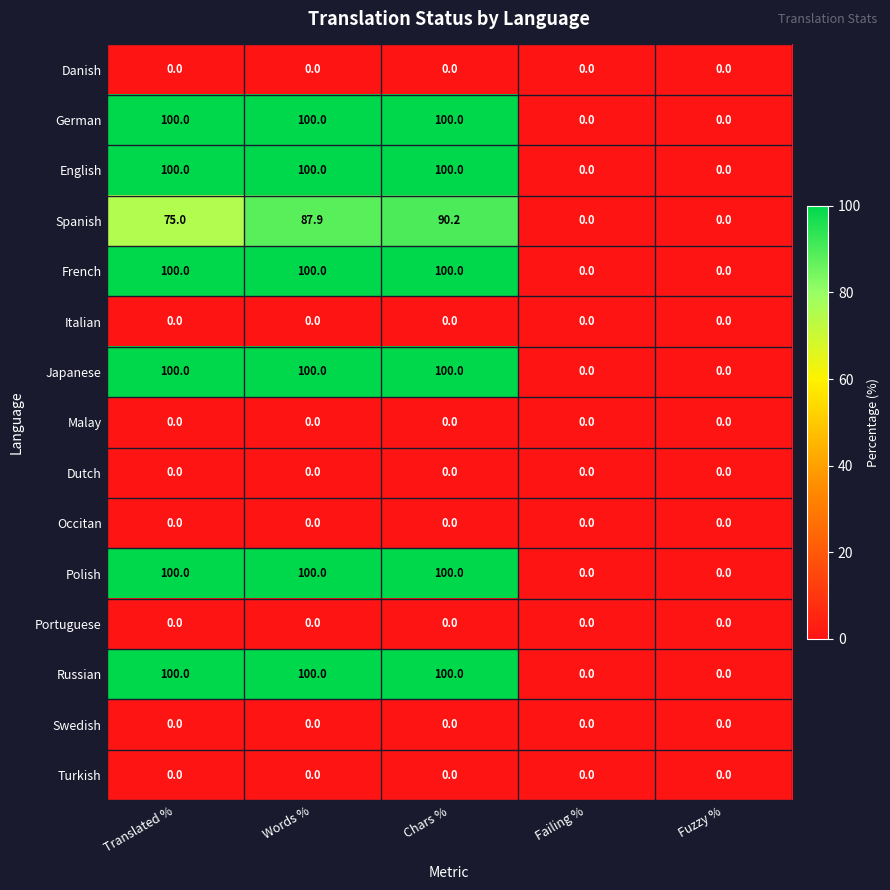

What is the greatest value displayed?

100.0